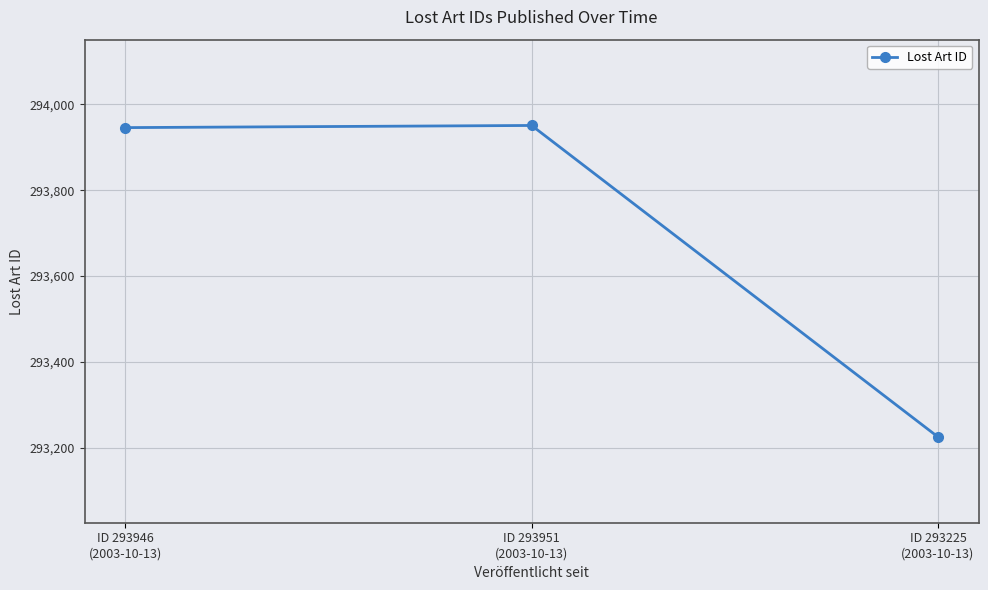

What is the smallest value displayed?

293225